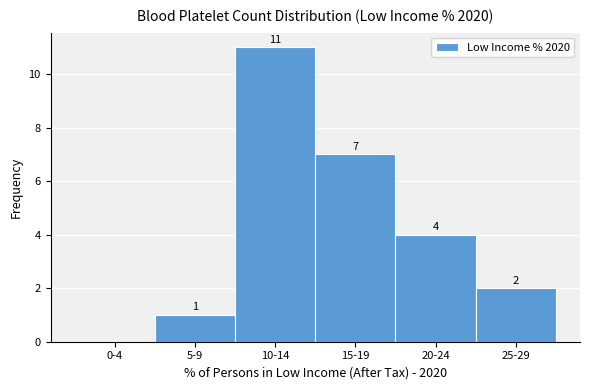

Reading left to right, extract all data points from this chart.

0-4=0	5-9=1	10-14=11	15-19=7	20-24=4	25-29=2